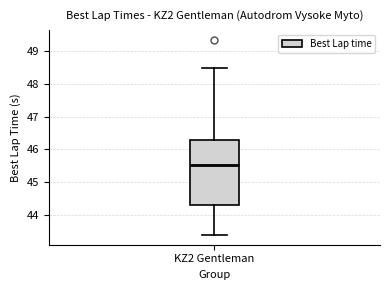

Read this box plot against the y-axis: the position of the median line, the range covered by the box, and the ends of both whiskers. The values are not printed on the chart, so give them approximately, as read against the axis.

median 45.5, box 44.3 to 46.3, whiskers 43.4 to 48.5